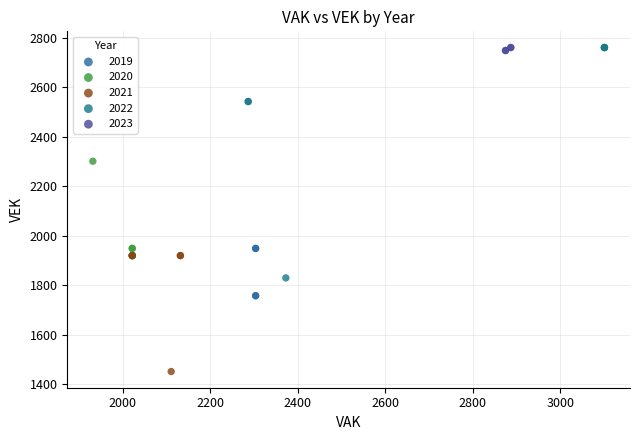

What are all the series names shown in the legend?

2019, 2020, 2021, 2022, 2023